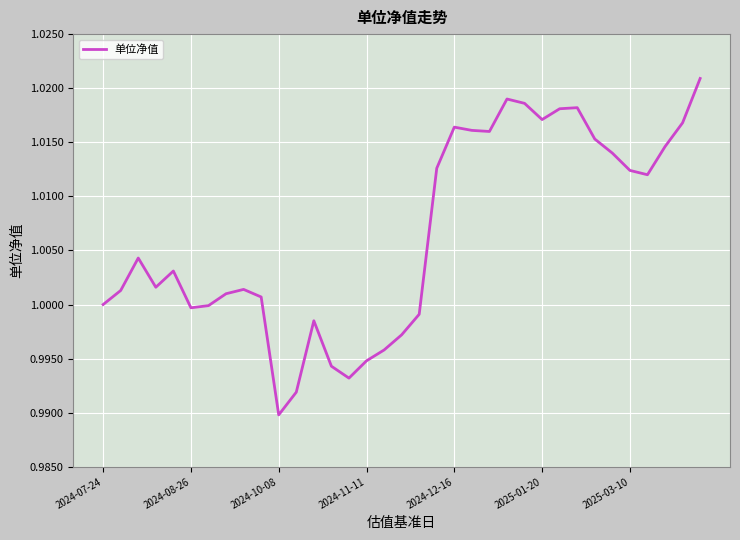

At which category does the chart reach its minimum across all series?

2024-10-08